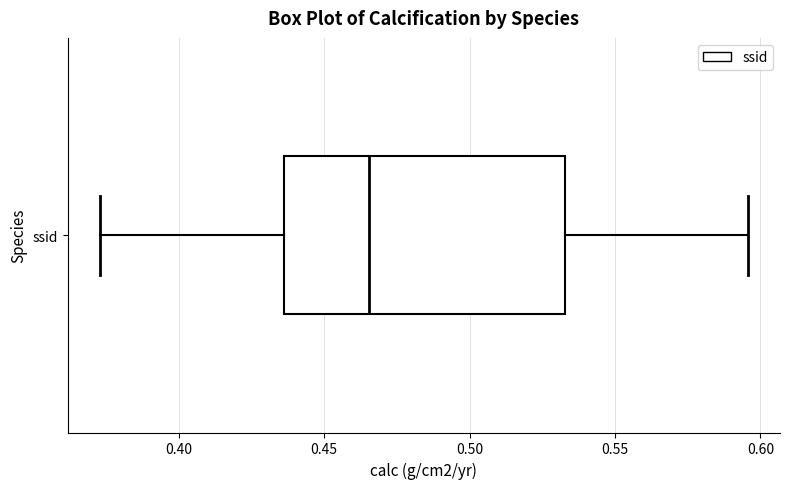

Where does the left whisker of the box for ssid end on the x-axis? The values are not printed on the chart, so give them approximately, as read against the axis.

0.375